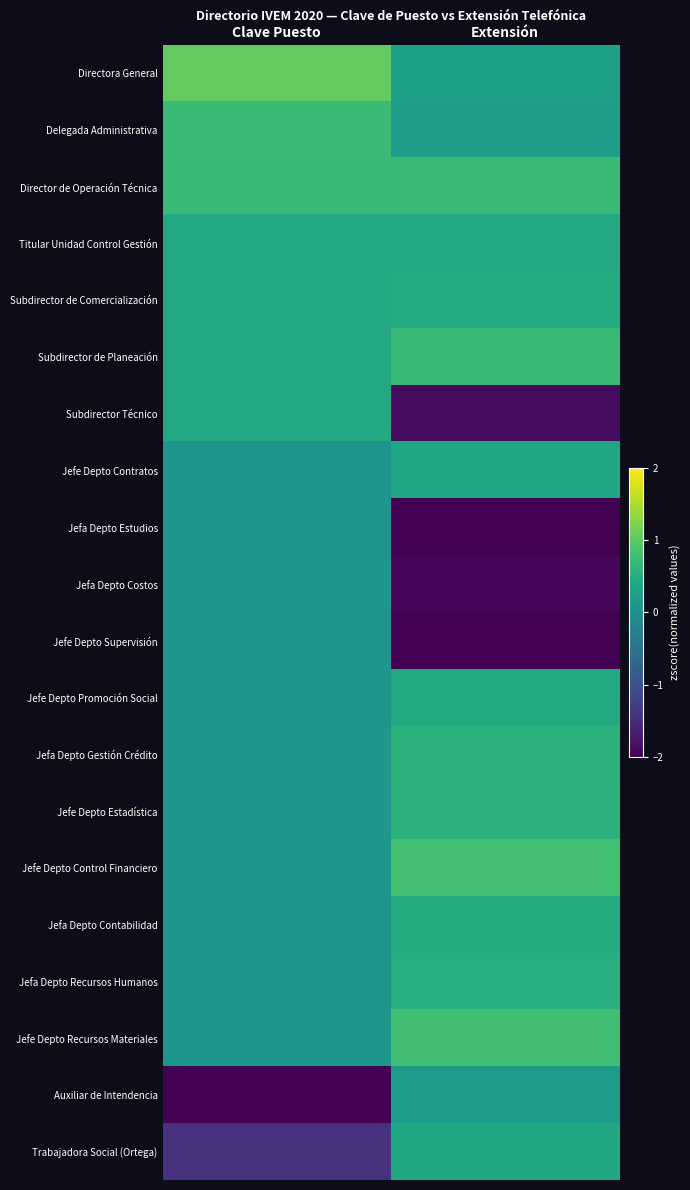

List the series in order of their peak value, lowest first.

Jefa Depto Estudios, Jefa Depto Costos, Jefe Depto Supervisión, Auxiliar de Intendencia, Jefe Depto Contratos, Trabajadora Social (Ortega), Titular Unidad Control Gestión, Subdirector Técnico, Jefe Depto Promoción Social, Subdirector de Comercialización, Jefa Depto Contabilidad, Jefa Depto Recursos Humanos, Jefe Depto Estadística, Jefa Depto Gestión Crédito, Subdirector de Planeación, Director de Operación Técnica, Delegada Administrativa, Jefe Depto Recursos Materiales, Jefe Depto Control Financiero, Directora General